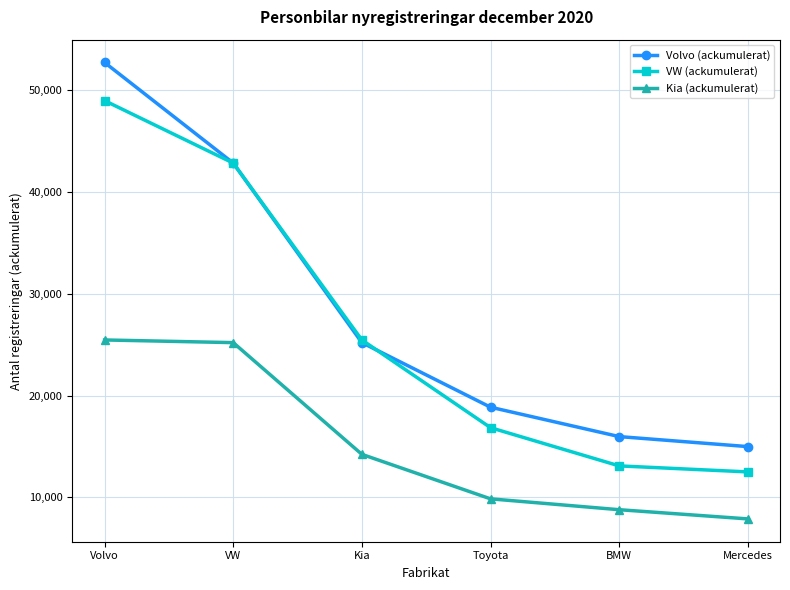

Read the Kia (ackumulerat) value at BMW, to the nearest 50.

8800